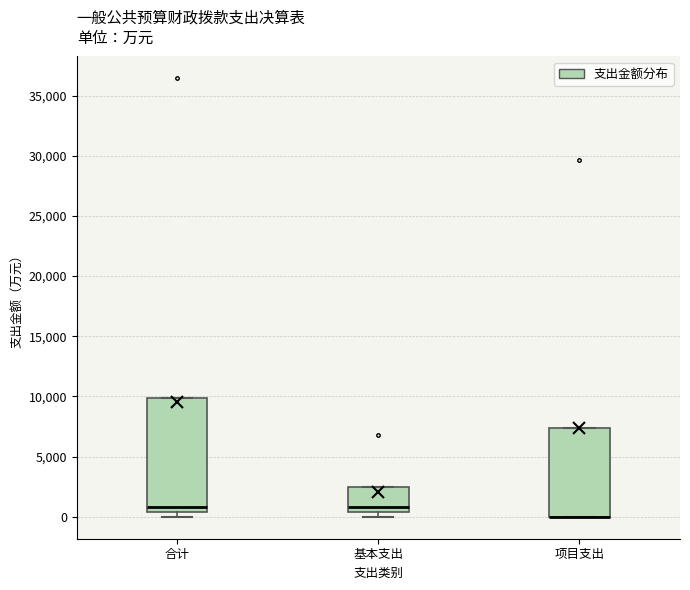

Reading left to right, read every box against the y-axis: the position of its median line, the range the box covers, and the ends of its whiskers. The values are not printed on the chart, so give them approximately, as read against the axis.

合计: median 1000, box 500 to 10000, whiskers 0 to 10000
基本支出: median 1000, box 500 to 2500, whiskers 0 to 2500
项目支出: median 0 (drawn on the box's lower edge), box 0 to 7500, whiskers 0 to 7500